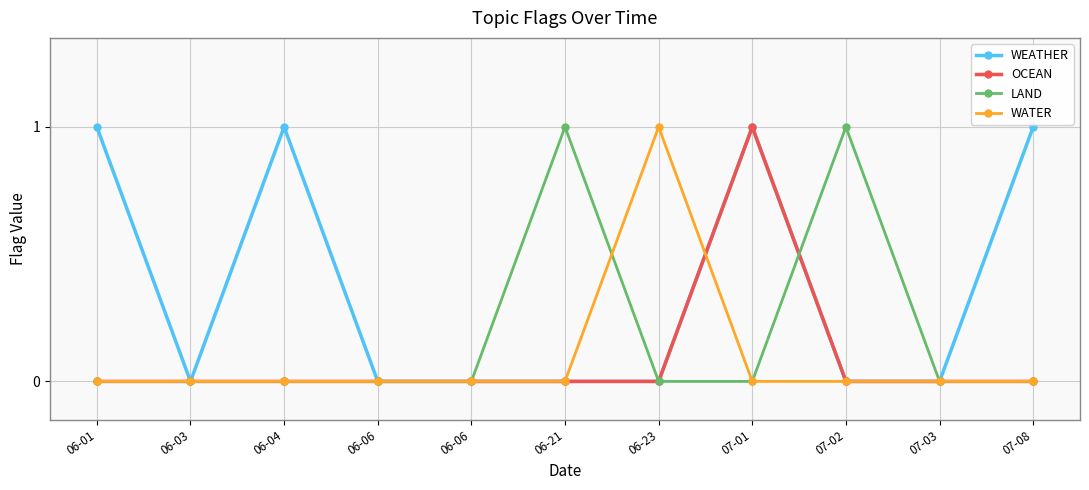

Is this an area chart (filled region under the line)?

No